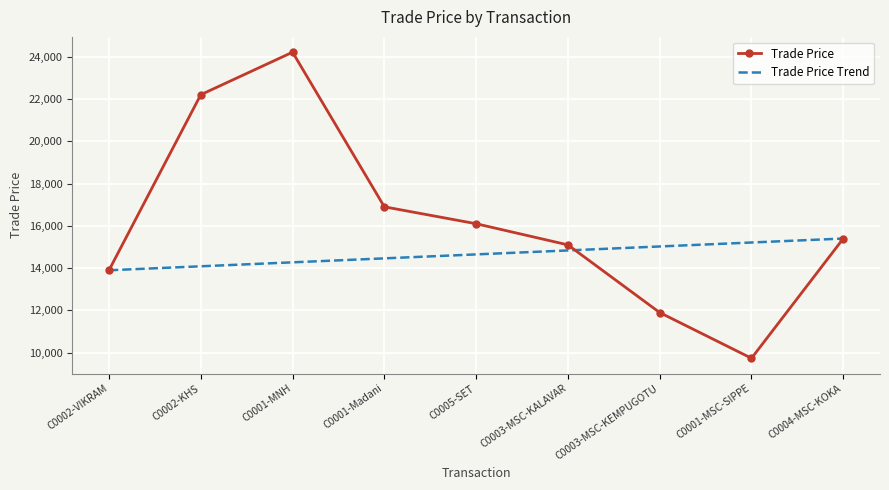

Reading left to right, transcribe all the data shown in this chart.

Trade Price: C0002-VIKRAM=13899.0	C0002-KHS=22199.0	C0001-MNH=24209.0	C0001-Madani=16899.0	C0005-SET=16099.0	C0003-MSC-KALAVAR=15099.0	C0003-MSC-KEMPUGOTU=11899.0	C0001-MSC-SIPPE=9739.0	C0004-MSC-KOKA=15399.0
Trade Price Trend: C0002-VIKRAM=13899.0	C0002-KHS=14086.5	C0001-MNH=14274.0	C0001-Madani=14461.5	C0005-SET=14649.0	C0003-MSC-KALAVAR=14836.5	C0003-MSC-KEMPUGOTU=15024.0	C0001-MSC-SIPPE=15211.5	C0004-MSC-KOKA=15399.0